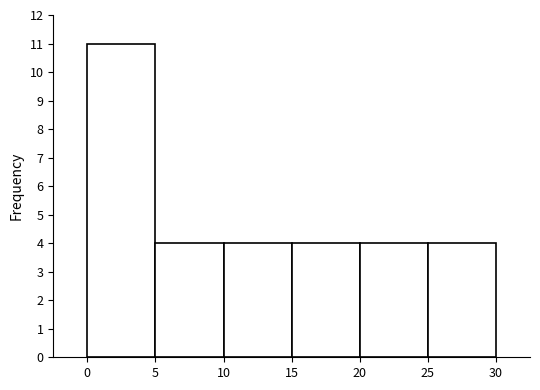

How tall is the bar that spans 15 to 20 on the x-axis? The values are not printed on the chart, so give them approximately, as read against the axis.

4